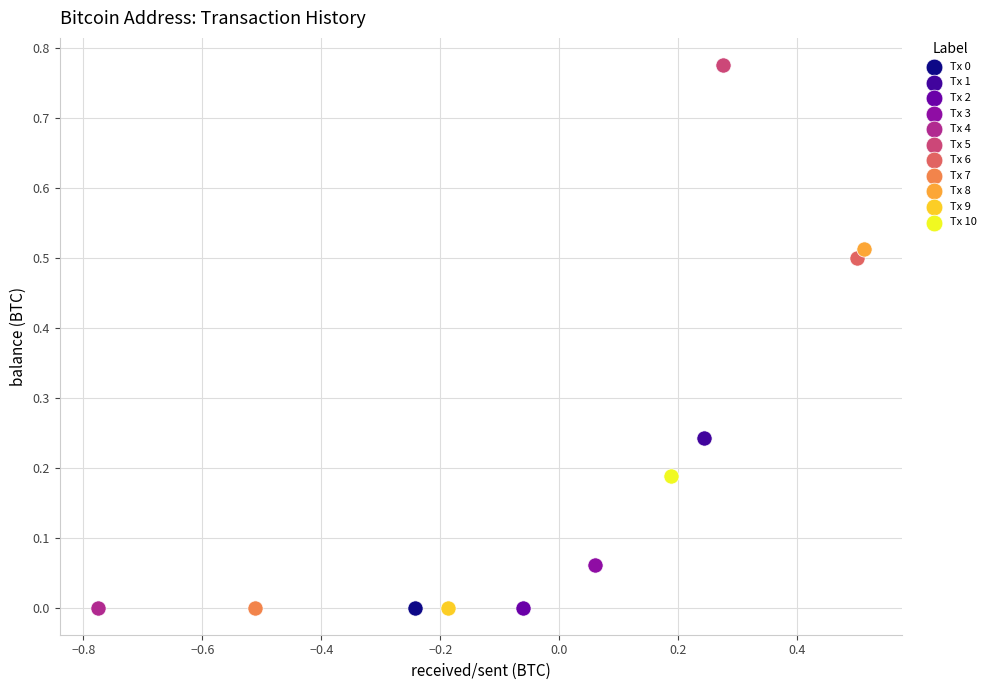

What are all the series names shown in the legend?

Tx 0, Tx 1, Tx 2, Tx 3, Tx 4, Tx 5, Tx 6, Tx 7, Tx 8, Tx 9, Tx 10